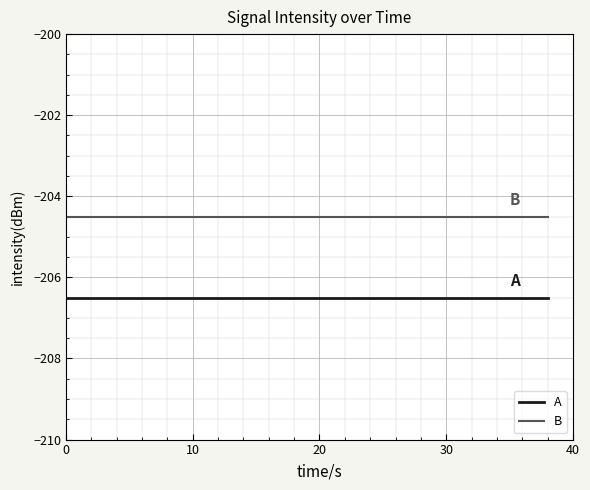

True or false: A and B cross at least once.

False